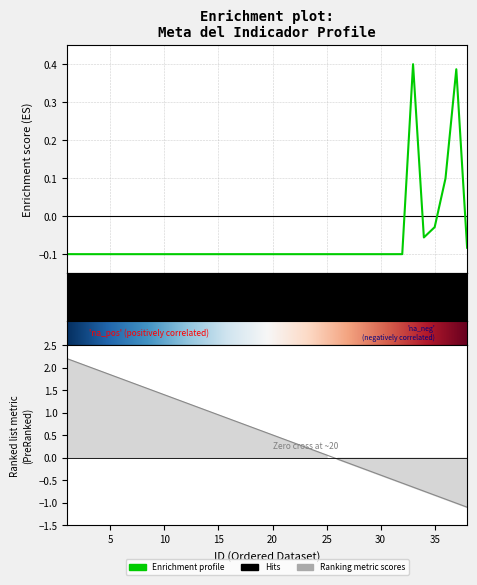

Rank the categories by value from lowest to highest.

9, 17, 19, 20, 21, 23, 24, 3, 27, 4, 30, 14, 12, 6, 18, 29, 28, 22, 7, 31, 13, 8, 16, 11, 5, 10, 26, 25, 15, 2, 32, 1, 38, 34, 35, 36, 37, 33